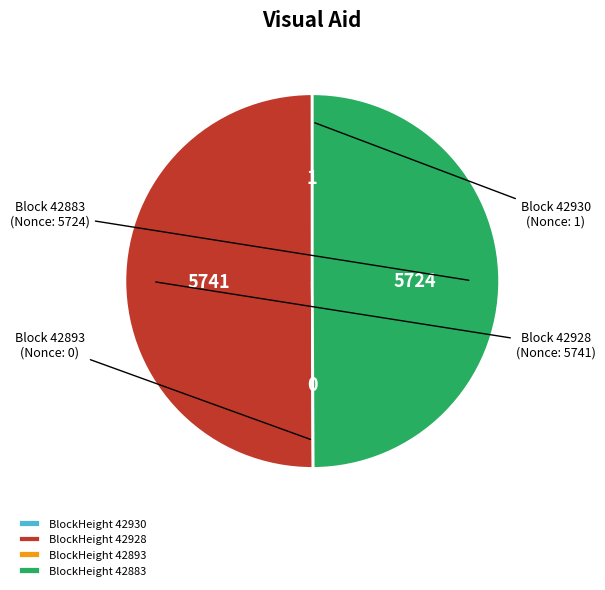

True or false: BlockHeight 42928 accounts for 50% of the total.

True